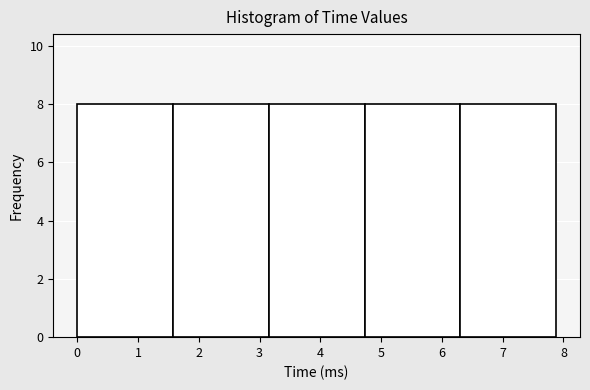

Reading left to right, list every bar in this chart as the range it spans on the x-axis followed by its height. Neither the bar edges nor the heights are printed on the chart, so give them approximately, as read against the axes.

0.0 to 1.6: 8
1.6 to 3.2: 8
3.2 to 4.7: 8
4.7 to 6.3: 8
6.3 to 7.9: 8